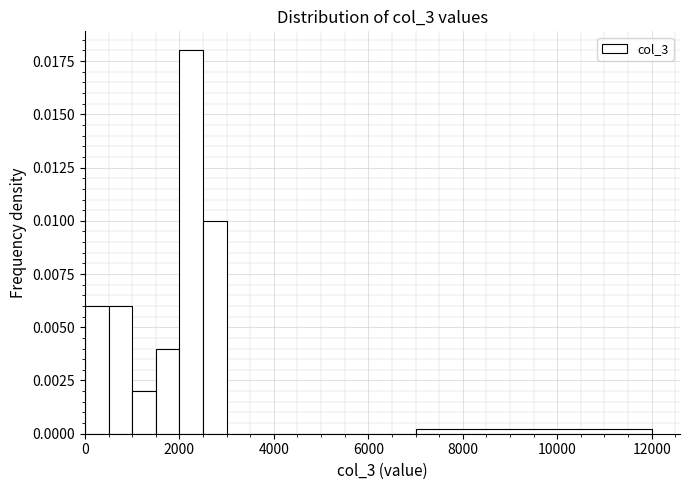

Read against the x-axis, roughly where is the centre of the tallest bar?

2200